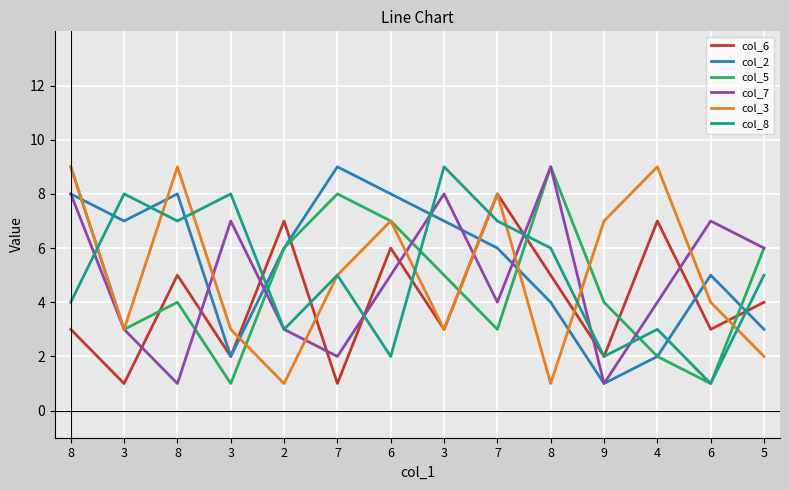

Where is the first local maximum for col_6?

8